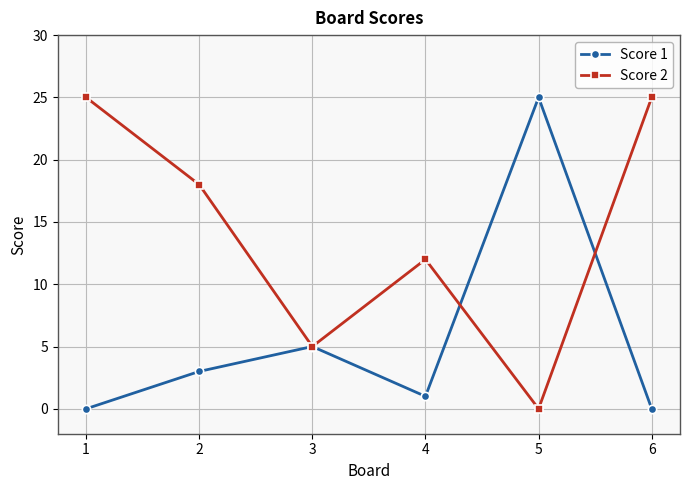

True or false: Score 2 has a value of 0 at 5.

True